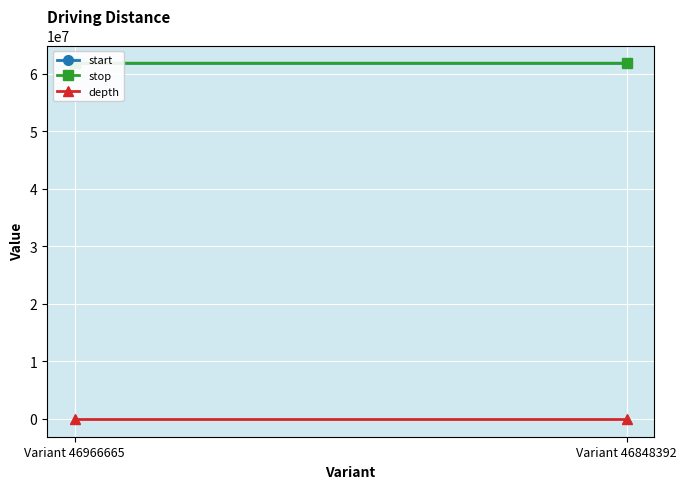

How many values in the start series are below 61800986?

1